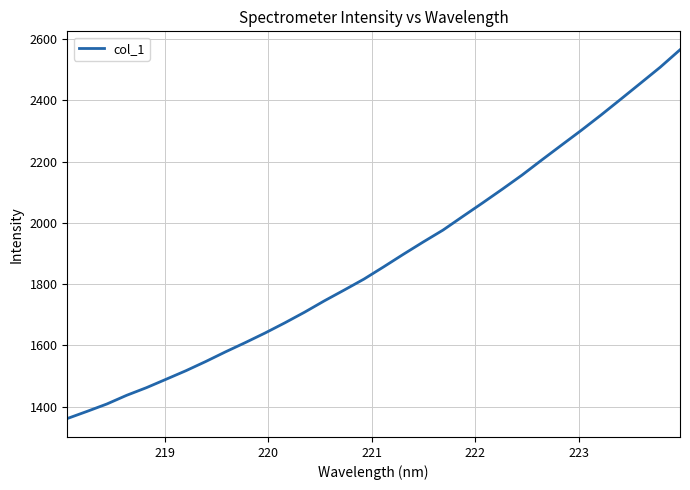

True or false: the data has more than 1 interior local peaks.

False